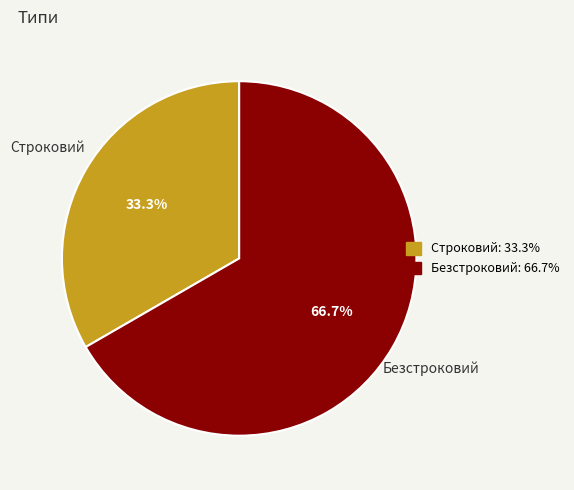

To the nearest percent, what percentage of the pie is Строковий?

33%